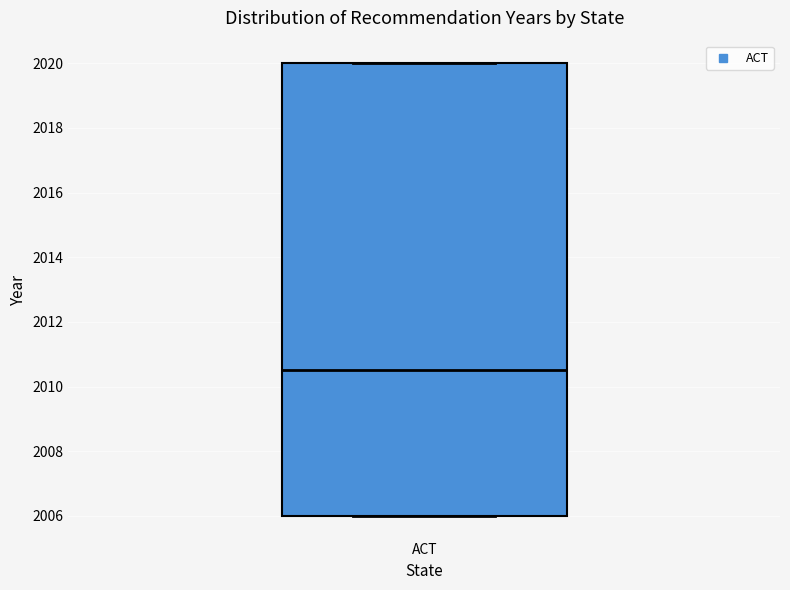

Transcribe this box plot: give where the median line is, the range the box spans, and where the two whiskers end, as read against the y-axis. The values are not printed on the chart, so give them approximately, as read against the axis.

median 2010.6, box 2006.0 to 2020.0, whiskers 2006.0 to 2020.0